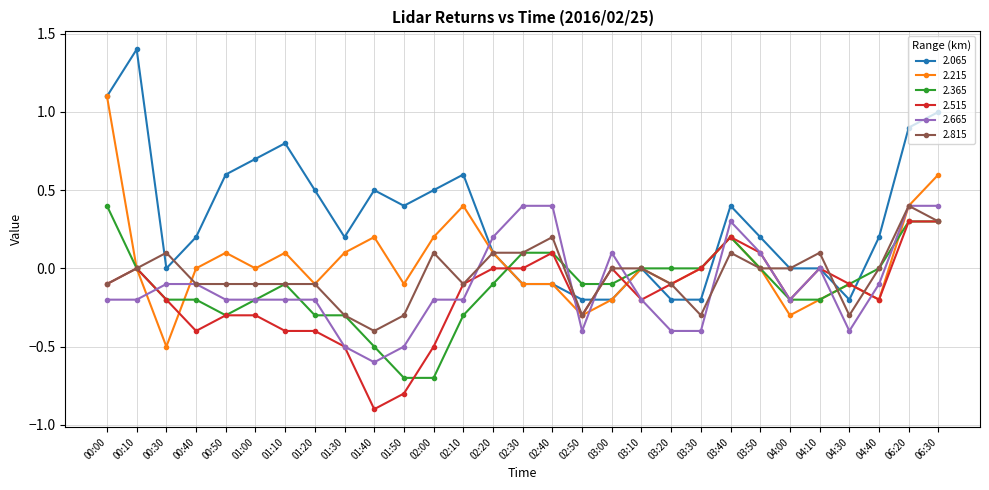

What is the difference between the highest and lowest values at 04:10?

0.3